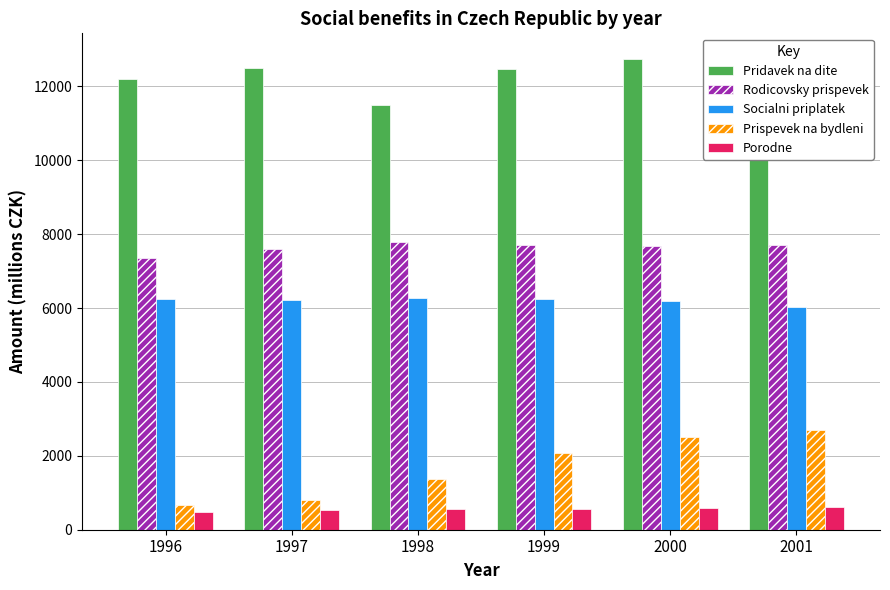

Which series has the largest total across all categories?

Pridavek na dite